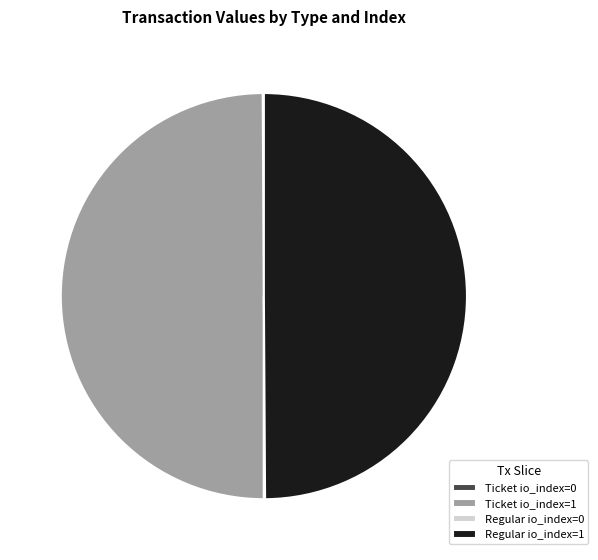

Is it true that Ticket io_index=1 is 44% of the pie?

False